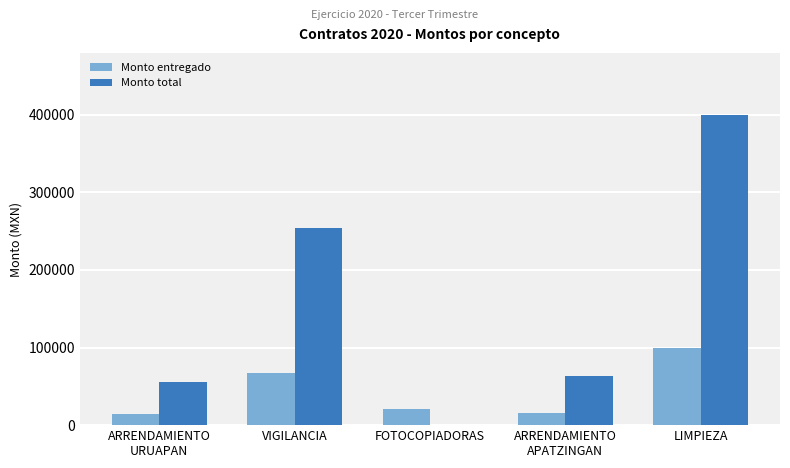

What is the total value across all series at ARRENDAMIENTO
APATZINGAN?

79500.0